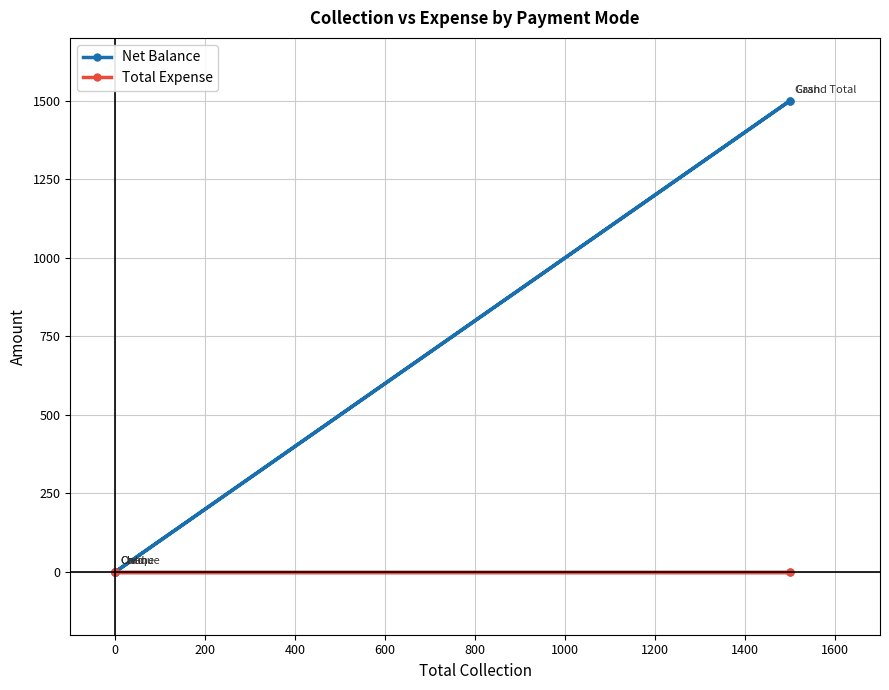

True or false: Net Balance and Total Expense intersect in this chart.

False